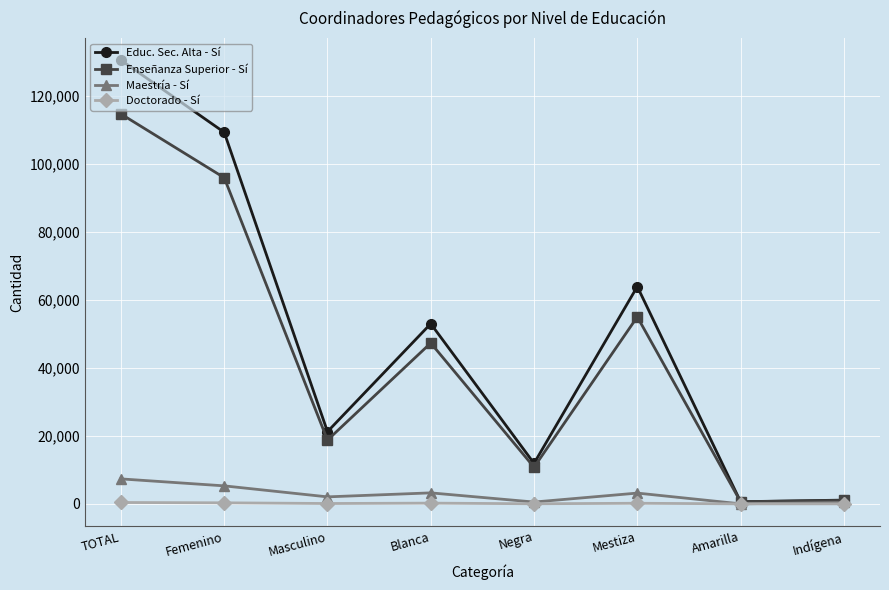

Is this an area chart (filled region under the line)?

No